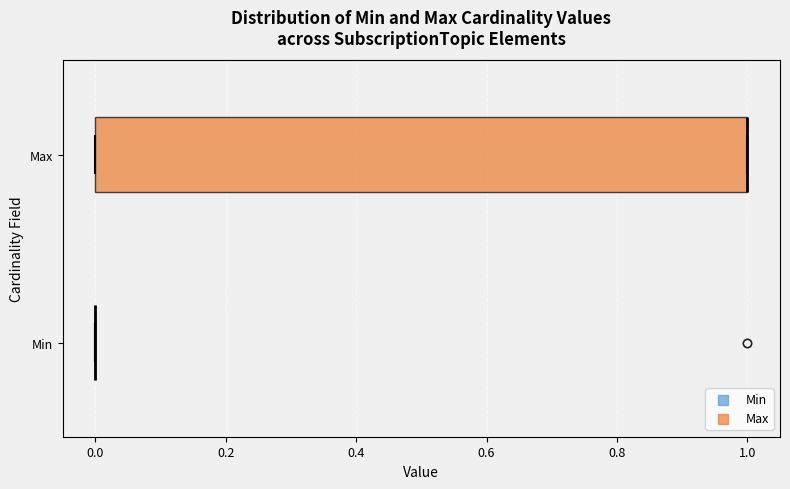

Reading bottom to top, transcribe this box plot: for each box, give where its median line is, the range the box spans, and where its two whiskers end, as read against the x-axis. The values are not printed on the chart, so give them approximately, as read against the axis.

Min: box collapsed to a line at 0, whiskers 0 to 0
Max: median 1 (drawn on the box's right edge), box 0 to 1, whiskers 0 to 1